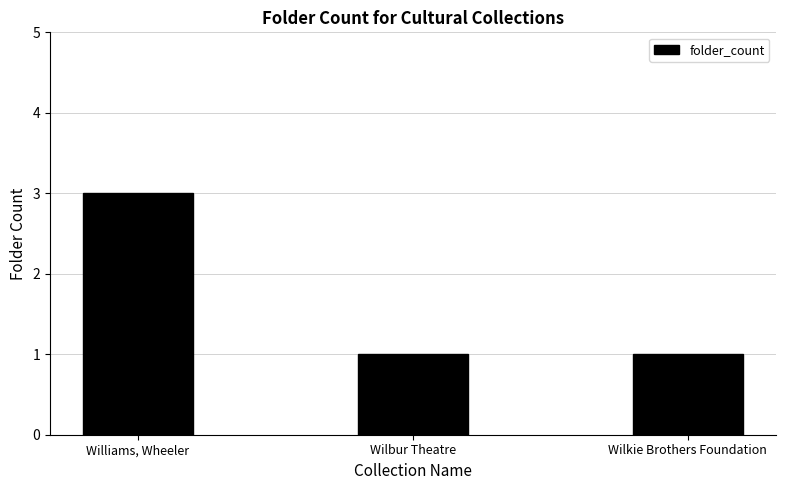

The value at Williams, Wheeler is 4. True or false?

False